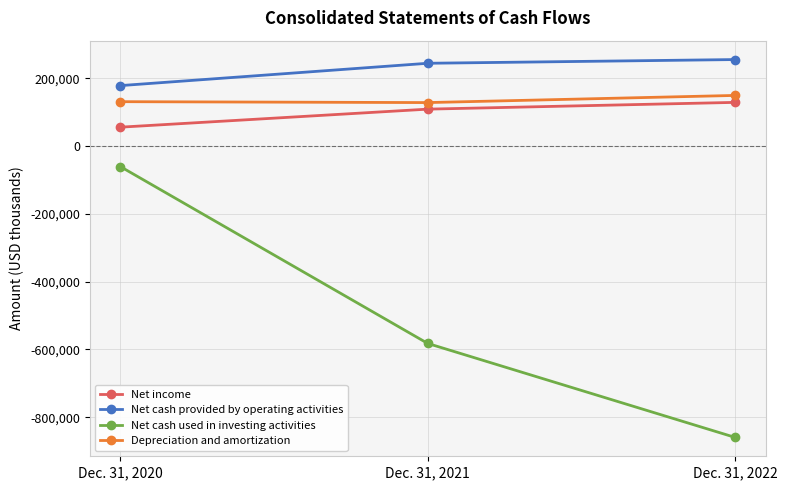

The value of Depreciation and amortization at Dec. 31, 2022 is 149998. True or false?

True